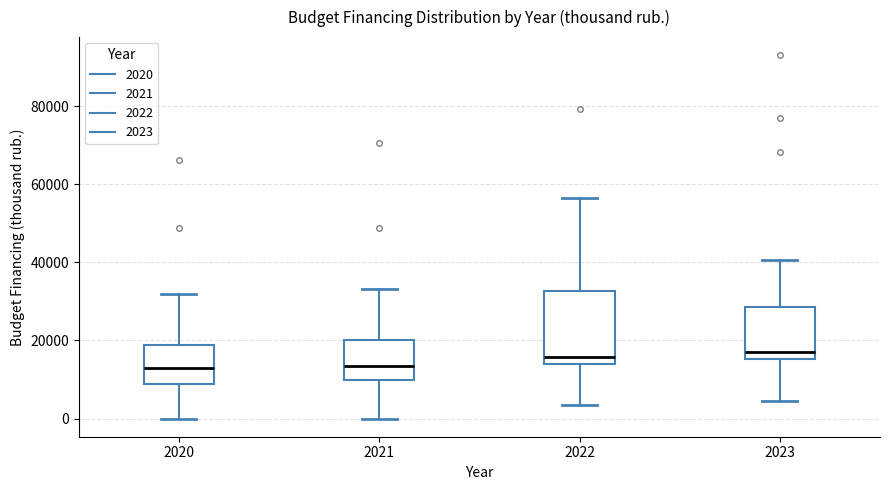

Comparing the boxes themselves (not the whiskers), which one is the tallest?

2022